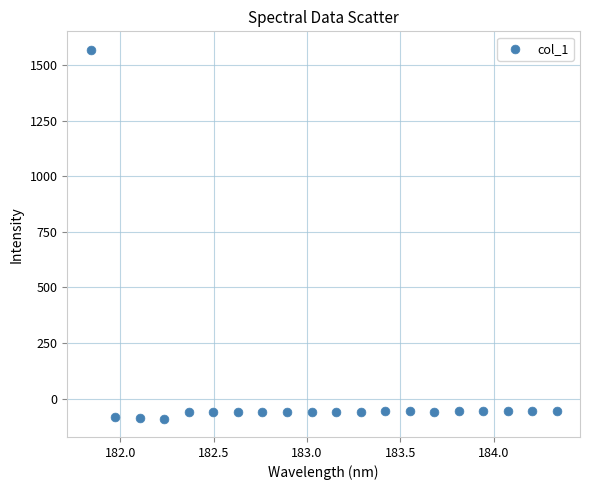

What is the range of X values (max minus min)?

2.5